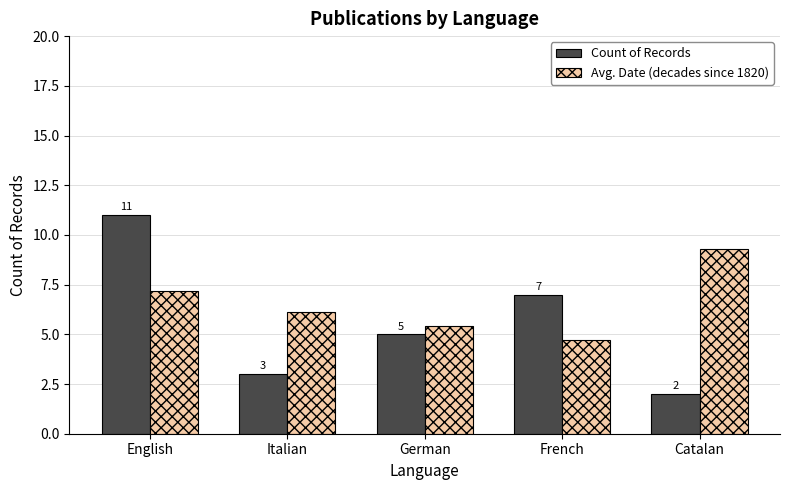

Which series changed the most between French and Catalan?

Count of Records